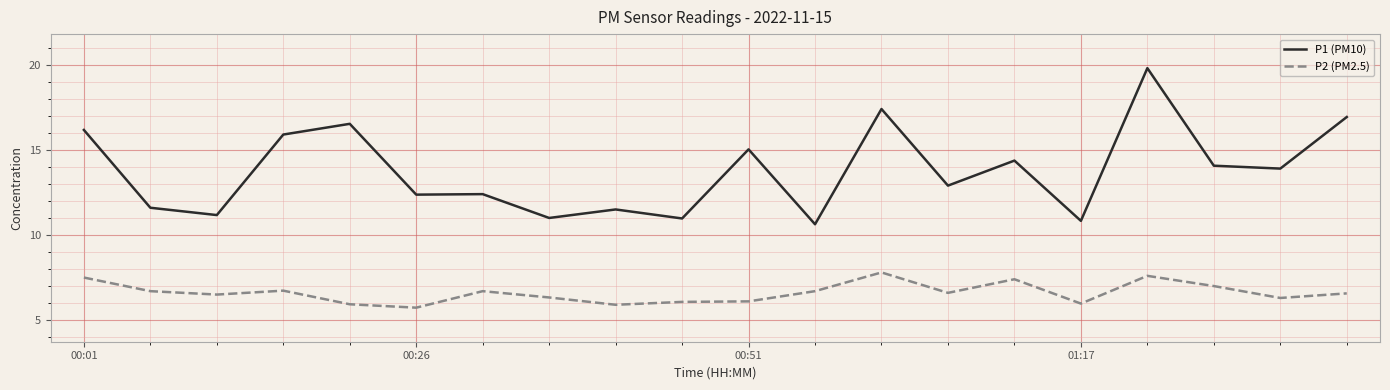

Rank the series by their maximum value, from highest to lowest.

P1 (PM10), P2 (PM2.5)